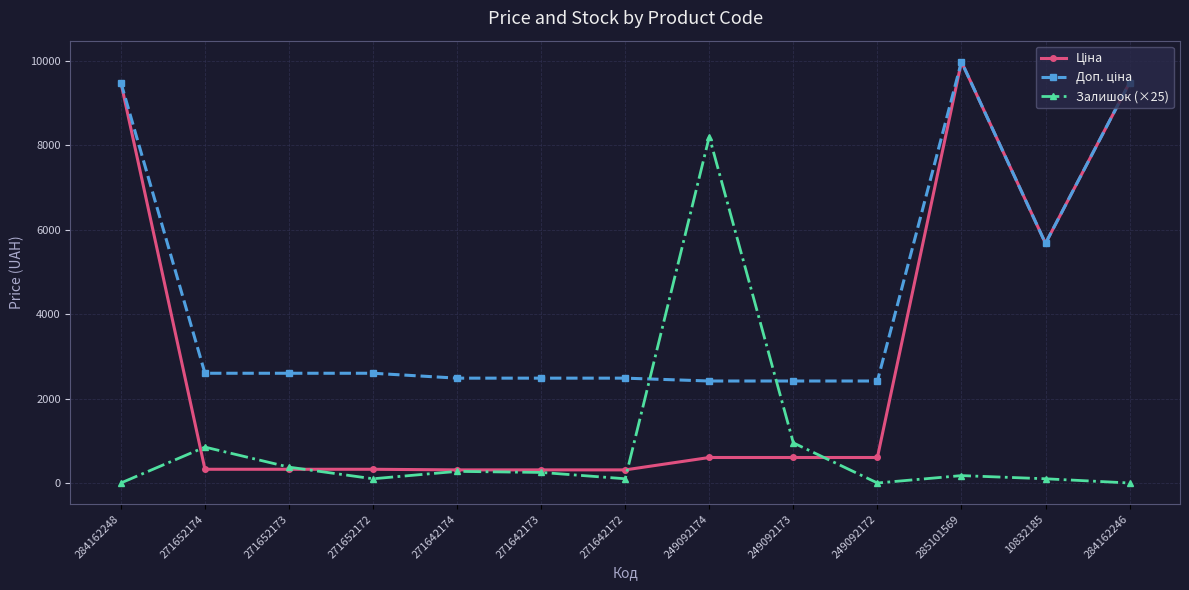

What is the label of the 6th point from the right?

249092174